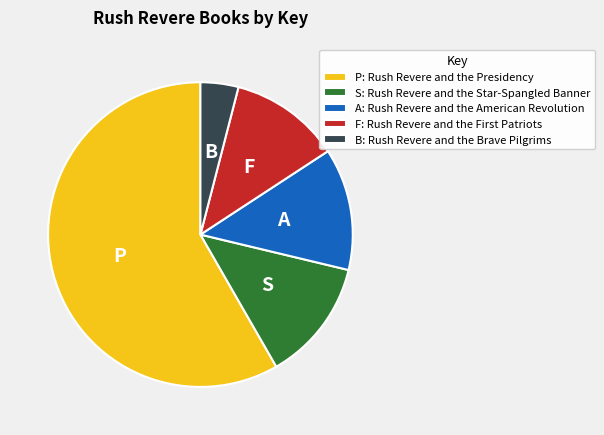

How many segments does this pie chart have?

5